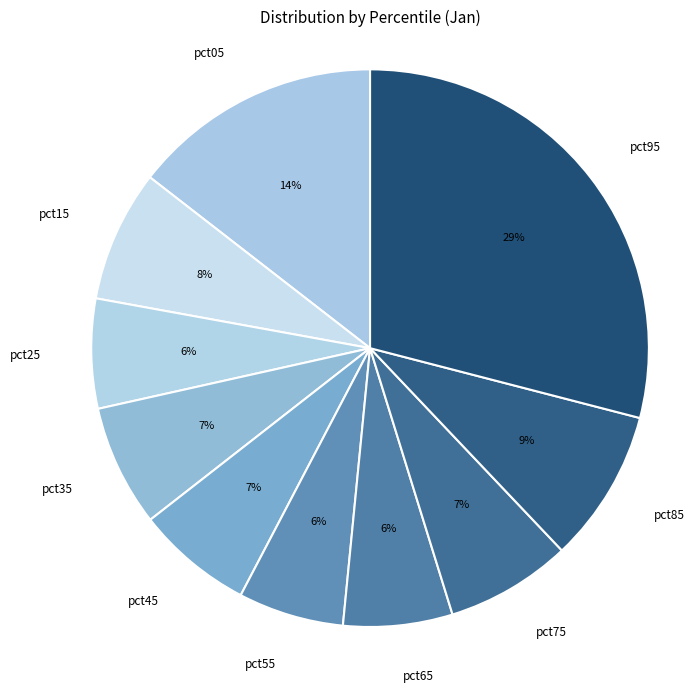

To the nearest percent, what is the difference between the largest and smallest slice percentages?

23%